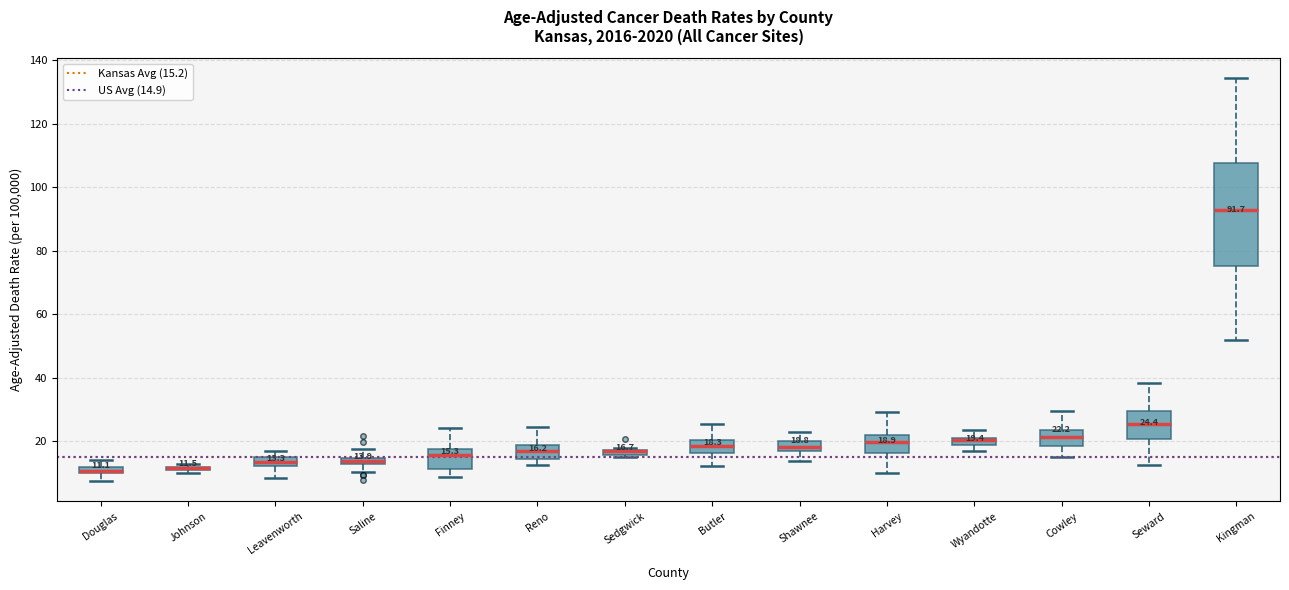

Which box is the tallest, from its lower edge to its upper edge?

Kingman